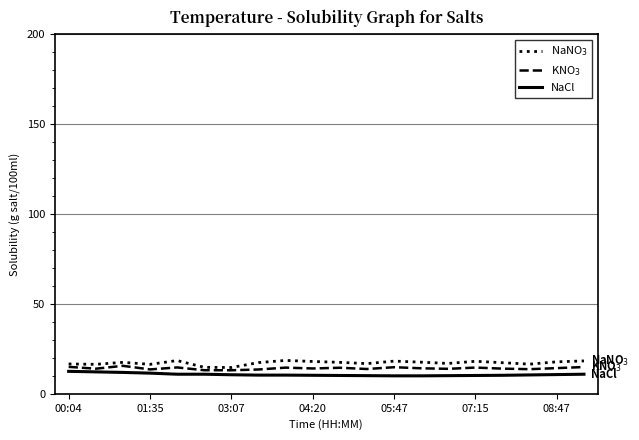

What is the minimum value shown in the chart?

10.0